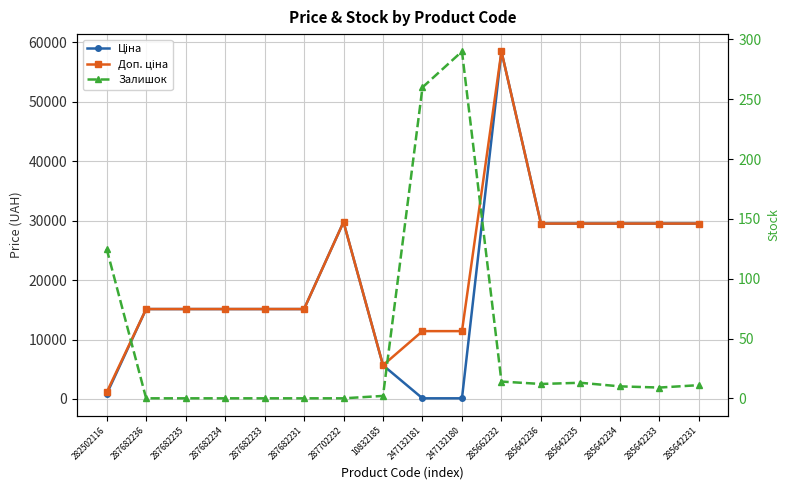

How many values in Залишок are above zero?

10